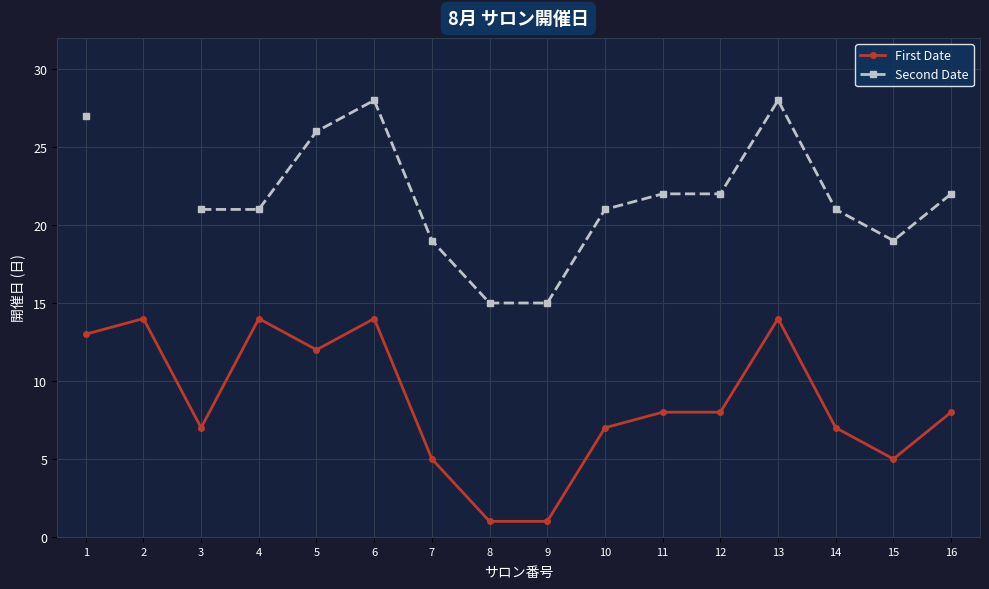

What is the difference between the Second Date values at 9 and 13?

13.0